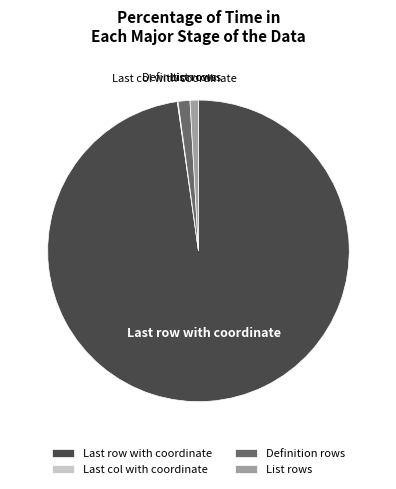

True or false: Definition rows accounts for 1% of the total.

True